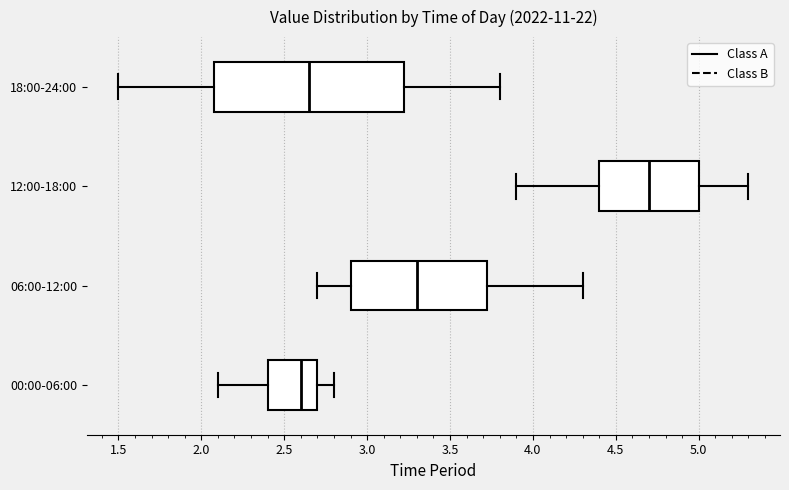

Reading bottom to top, transcribe this box plot: for each box, give where its median line is, the range the box spans, and where its two whiskers end, as read against the x-axis. The values are not printed on the chart, so give them approximately, as read against the axis.

00:00-06:00: median 2.60, box 2.40 to 2.70, whiskers 2.10 to 2.80
06:00-12:00: median 3.30, box 2.90 to 3.75, whiskers 2.70 to 4.30
12:00-18:00: median 4.70, box 4.40 to 5.00, whiskers 3.90 to 5.30
18:00-24:00: median 2.65, box 2.10 to 3.25, whiskers 1.50 to 3.80